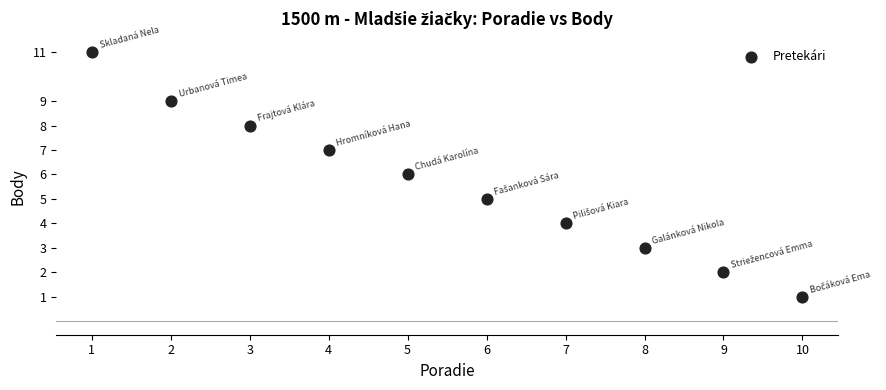

What is the average Y value?

6